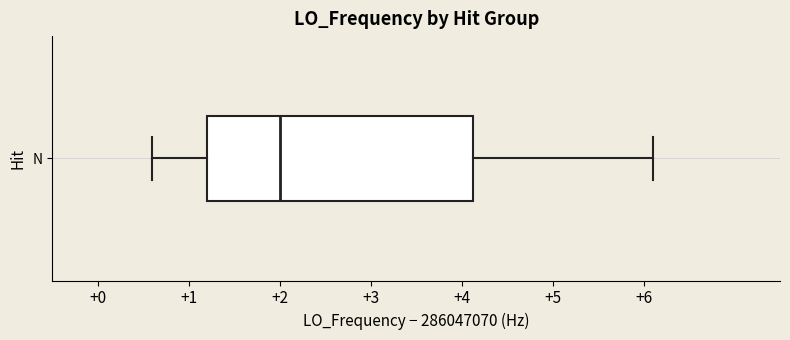

Where does the right whisker of the box for N end on the x-axis? The values are not printed on the chart, so give them approximately, as read against the axis.

6.1